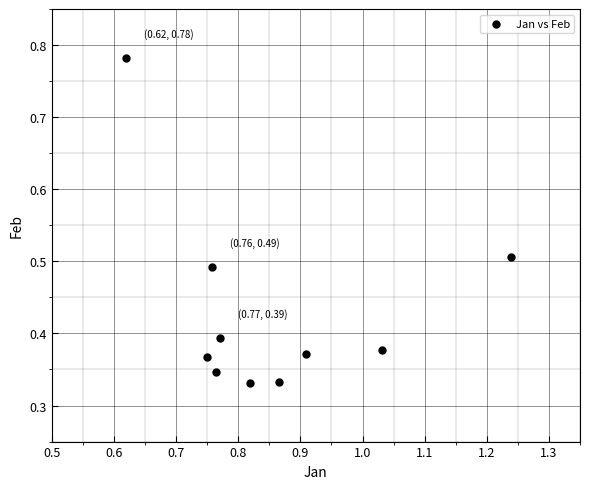

What is the average X value?

0.9